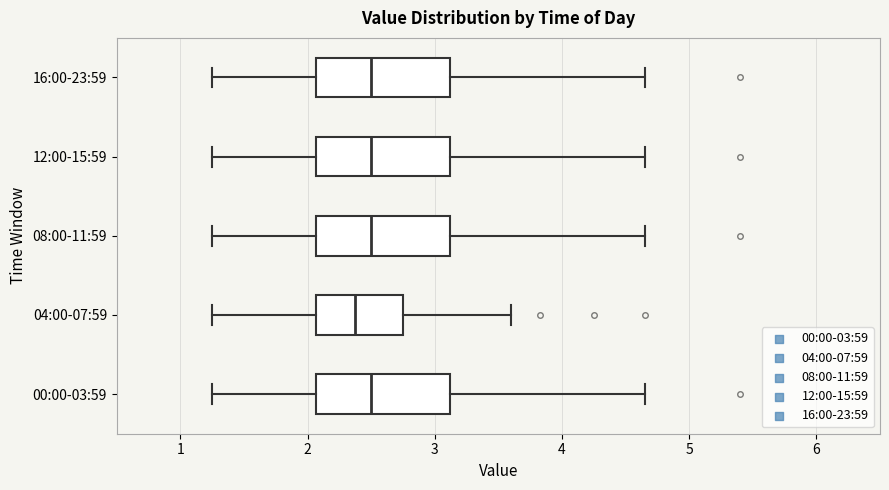

Reading bottom to top, read every box against the x-axis: the position of its median line, the range the box covers, and the ends of its whiskers. The values are not printed on the chart, so give them approximately, as read against the axis.

00:00-03:59: median 2.5, box 2.1 to 3.1, whiskers 1.3 to 4.7
04:00-07:59: median 2.4, box 2.1 to 2.8, whiskers 1.3 to 3.6
08:00-11:59: median 2.5, box 2.1 to 3.1, whiskers 1.3 to 4.7
12:00-15:59: median 2.5, box 2.1 to 3.1, whiskers 1.3 to 4.7
16:00-23:59: median 2.5, box 2.1 to 3.1, whiskers 1.3 to 4.7